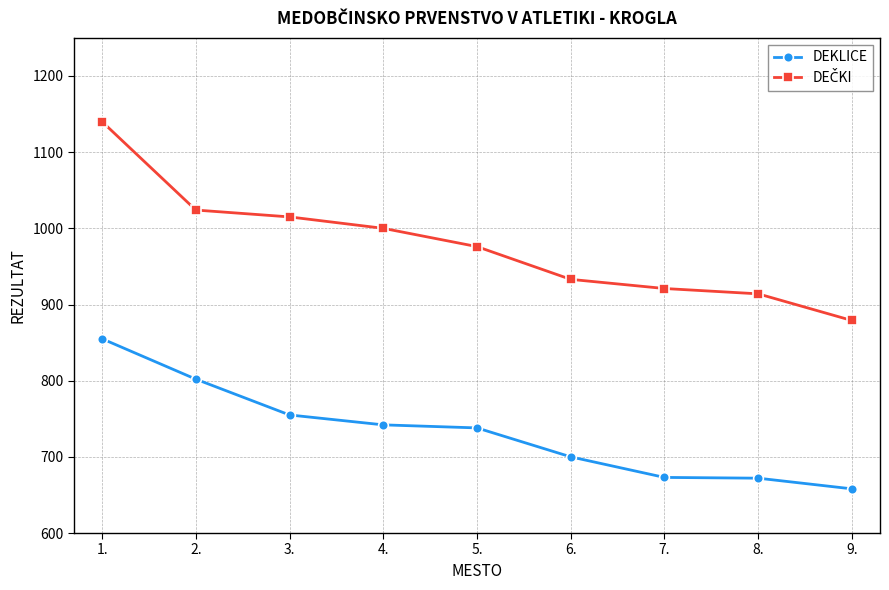

Which label corresponds to the largest value in the chart?

1.